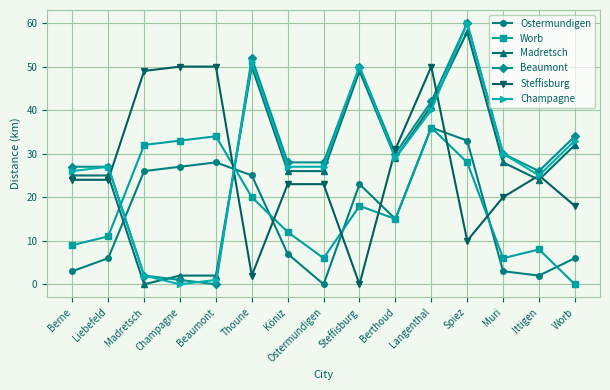

The value of Champagne at Köniz is 18. True or false?

False